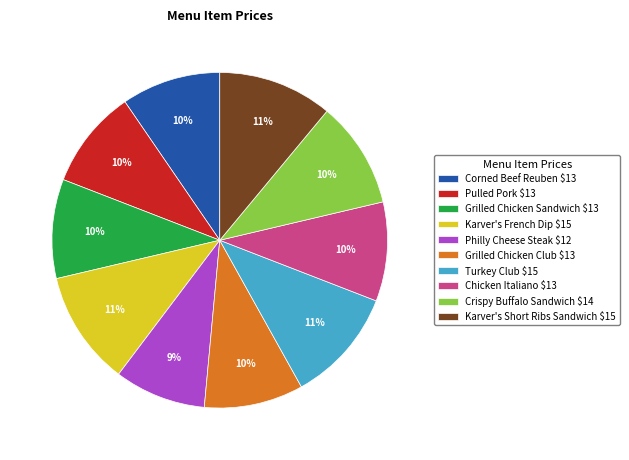

True or false: Karver's Short Ribs Sandwich accounts for 4% of the total.

False